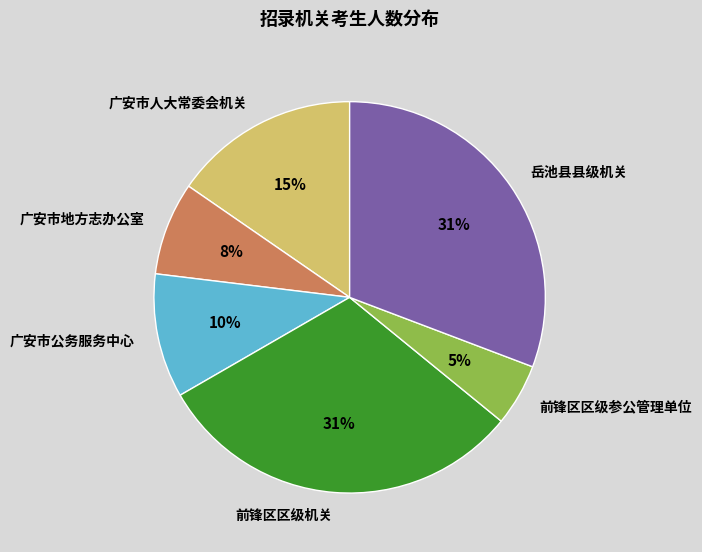

Which slice is the smallest?

前锋区区级参公管理单位